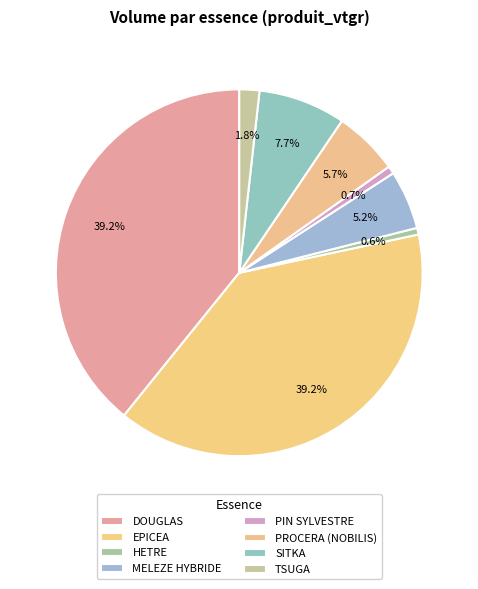

Does TSUGA account for over 50% of the chart?

No